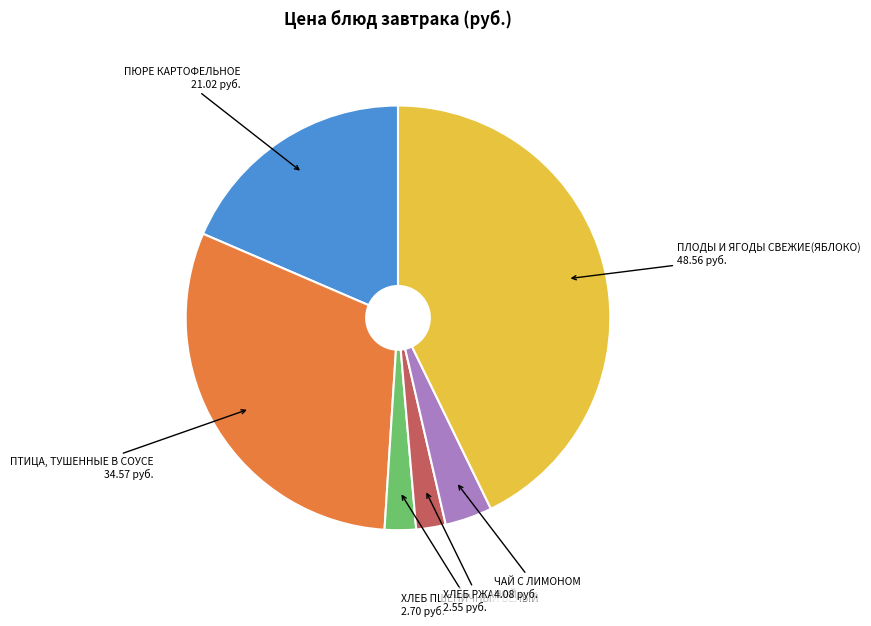

Do ПЛОДЫ И ЯГОДЫ СВЕЖИЕ(ЯБЛОКО) and ПТИЦА, ТУШЕННЫЕ В СОУСЕ together represent more than half of the pie?

Yes